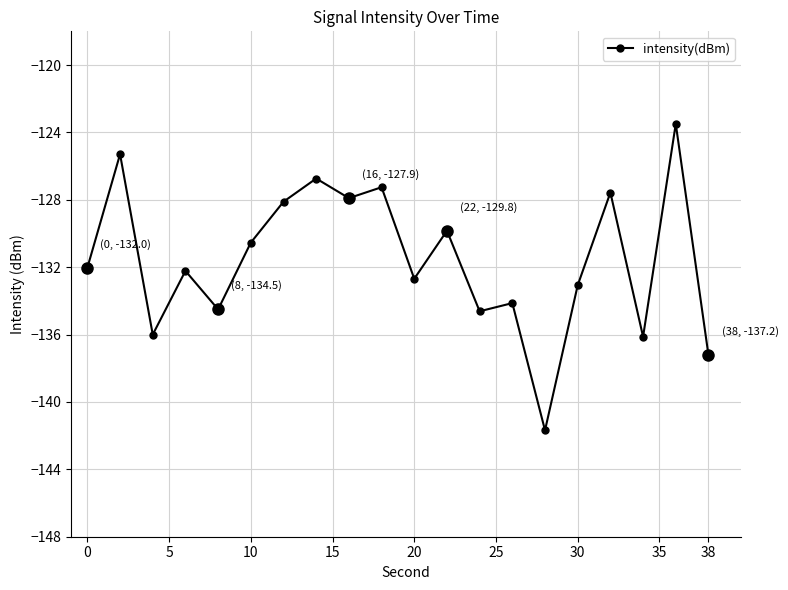

What is the smallest value displayed?

-141.7